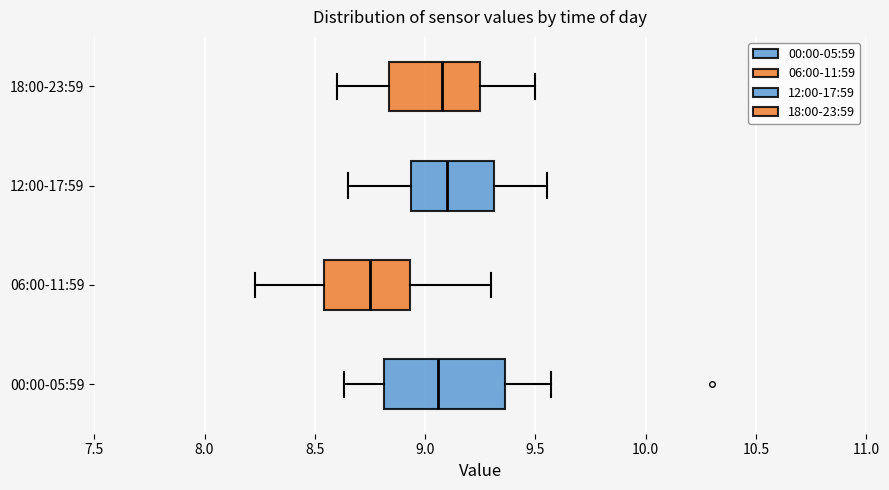

Reading bottom to top, transcribe this box plot: for each box, give where its median line is, the range the box spans, and where its two whiskers end, as read against the x-axis. The values are not printed on the chart, so give them approximately, as read against the axis.

00:00-05:59: median 9.05, box 8.80 to 9.35, whiskers 8.65 to 9.55
06:00-11:59: median 8.75, box 8.55 to 8.95, whiskers 8.25 to 9.30
12:00-17:59: median 9.10, box 8.95 to 9.30, whiskers 8.65 to 9.55
18:00-23:59: median 9.10, box 8.85 to 9.25, whiskers 8.60 to 9.50